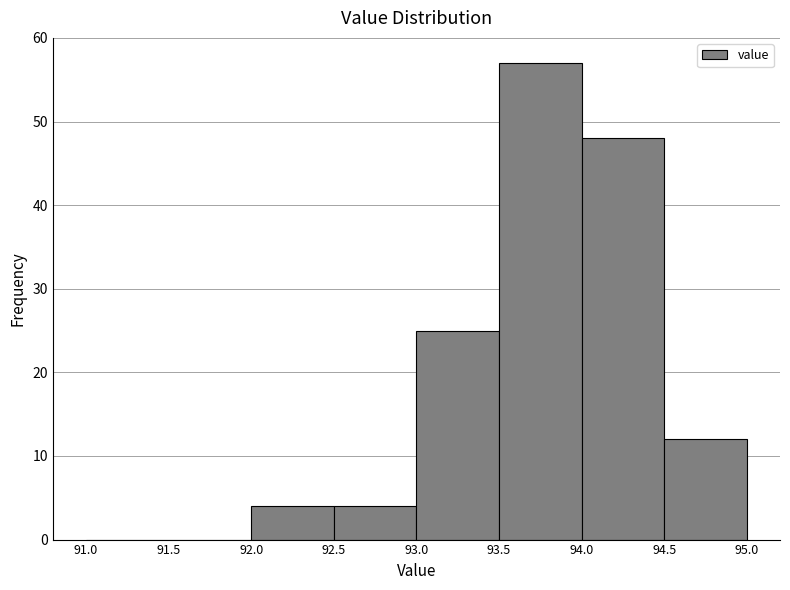

What is the height of the bar covering 93.0 to 93.5 on the x-axis? The values are not printed on the chart, so give them approximately, as read against the axis.

25